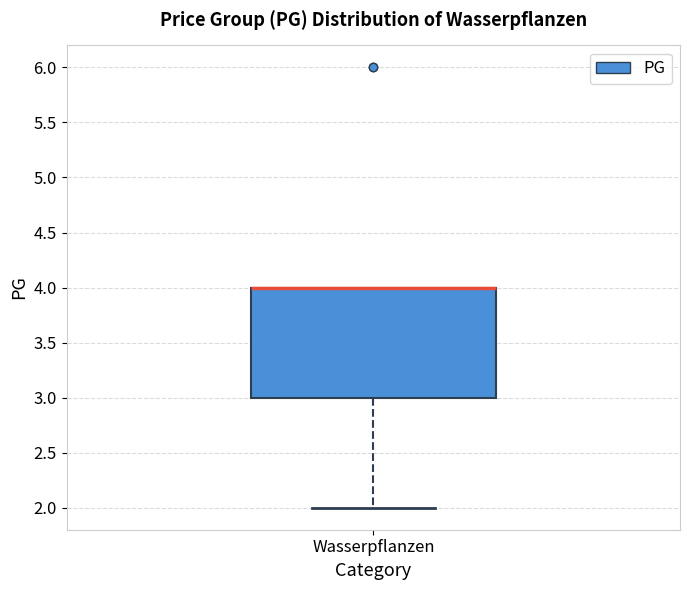

Read this box plot against the y-axis: the position of the median line, the range covered by the box, and the ends of both whiskers. The values are not printed on the chart, so give them approximately, as read against the axis.

median 4 (drawn on the box's upper edge), box 3 to 4, whiskers 2 to 4